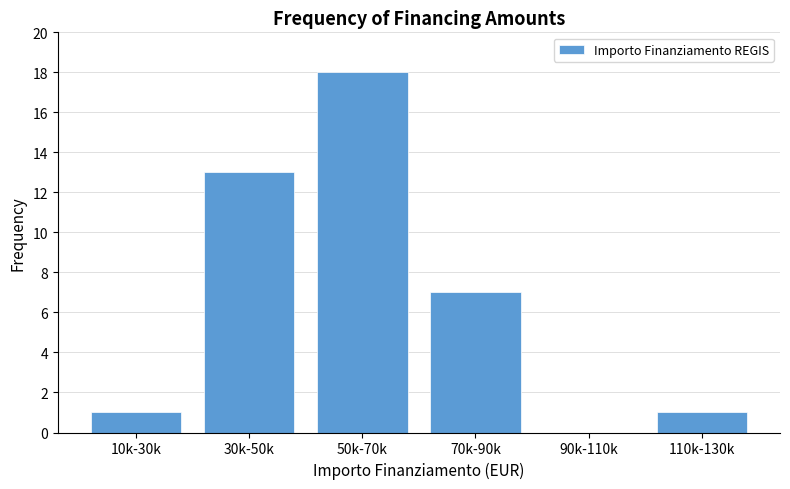

Reading left to right, list all the values displayed in this chart.

10k-30k=1	30k-50k=13	50k-70k=18	70k-90k=7	90k-110k=0	110k-130k=1